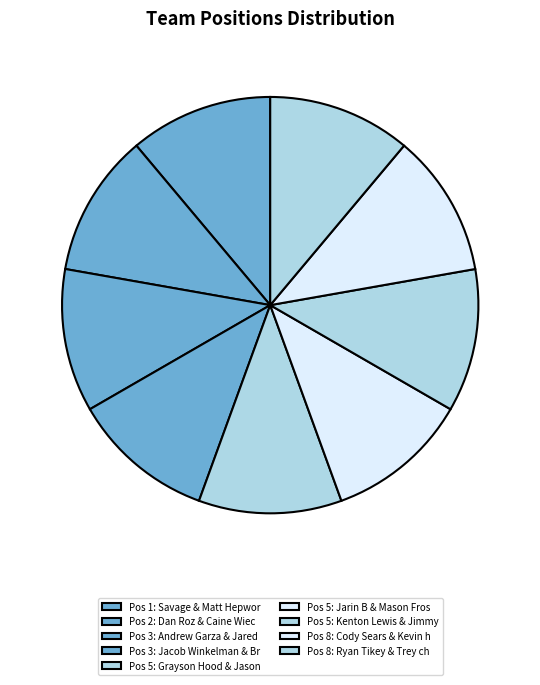

Does any single category account for the majority?

No